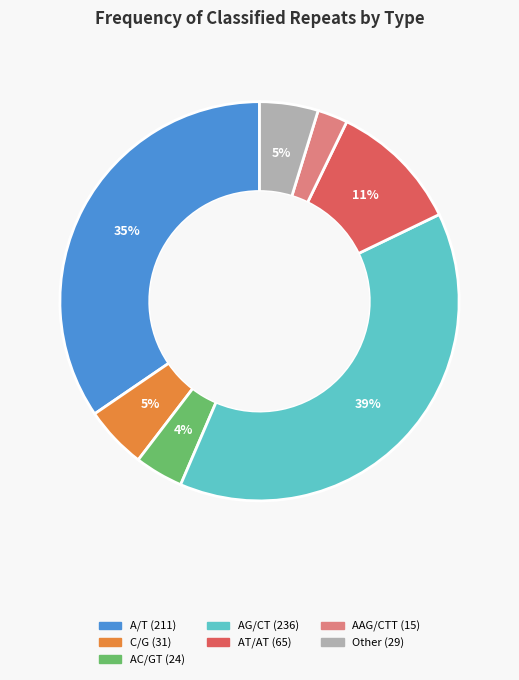

How many segments does this pie chart have?

7